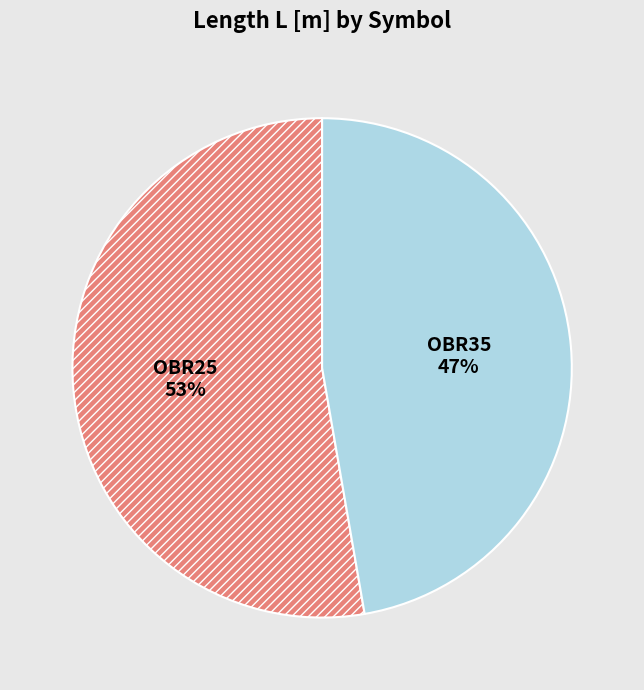

To the nearest percent, what percentage of the pie is OBR25?

53%